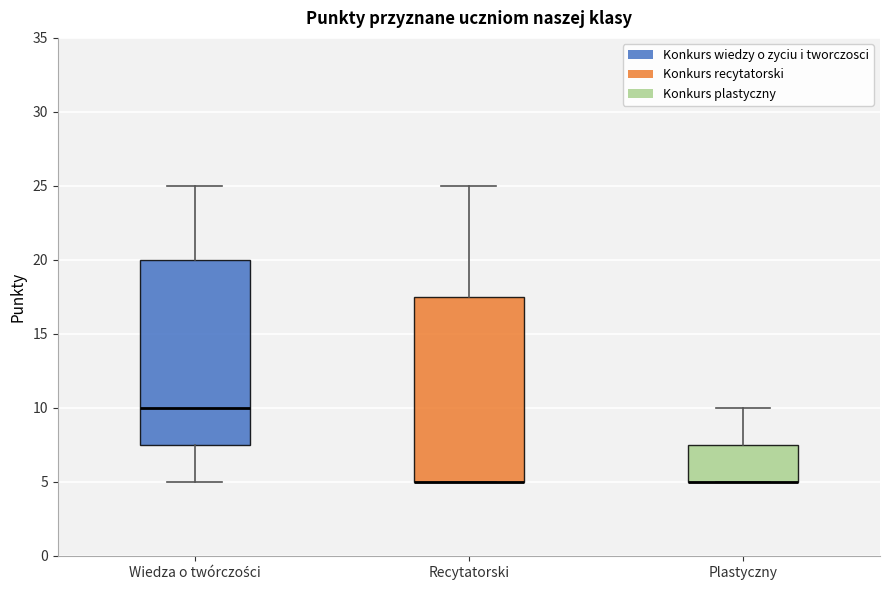

Reading left to right, read every box against the y-axis: the position of its median line, the range the box covers, and the ends of its whiskers. The values are not printed on the chart, so give them approximately, as read against the axis.

Wiedza o twórczości: median 10.0, box 7.5 to 20.0, whiskers 5.0 to 25.0
Recytatorski: median 5.0 (drawn on the box's lower edge), box 5.0 to 17.5, whiskers 5.0 to 25.0
Plastyczny: median 5.0 (drawn on the box's lower edge), box 5.0 to 7.5, whiskers 5.0 to 10.0